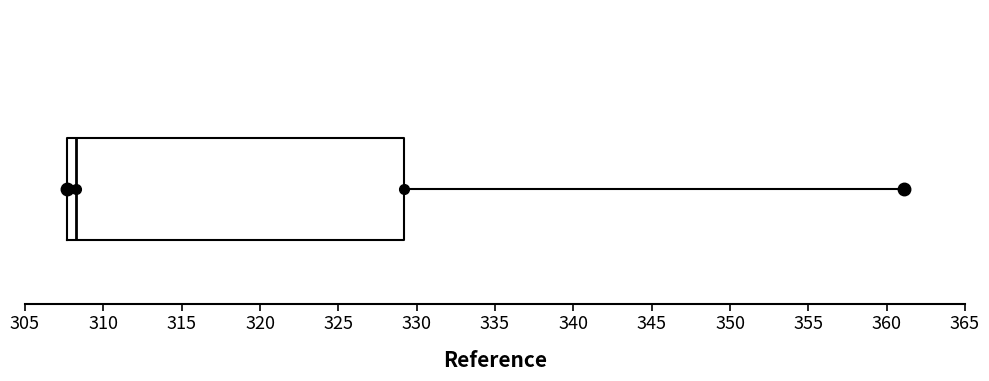

Transcribe this box plot: give where the median line is, the range the box spans, and where the two whiskers end, as read against the x-axis. The values are not printed on the chart, so give them approximately, as read against the axis.

median 308.0, box 307.5 to 329.0, whiskers 307.5 to 361.0